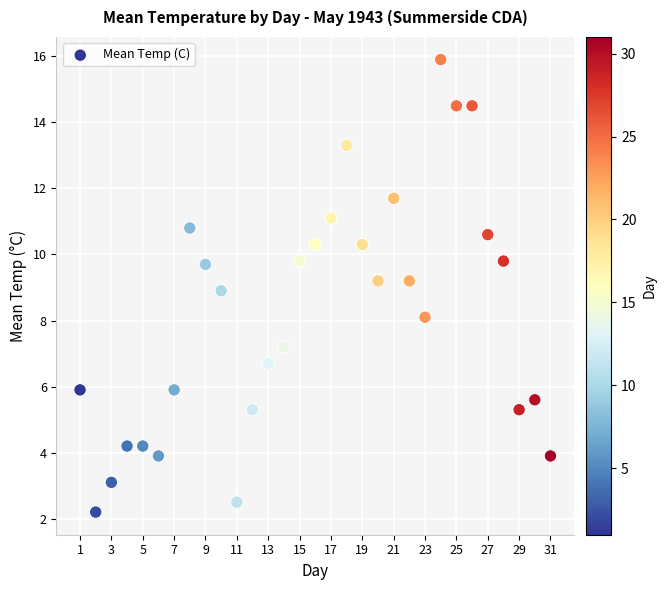

What is the range of X values (max minus min)?

30.0